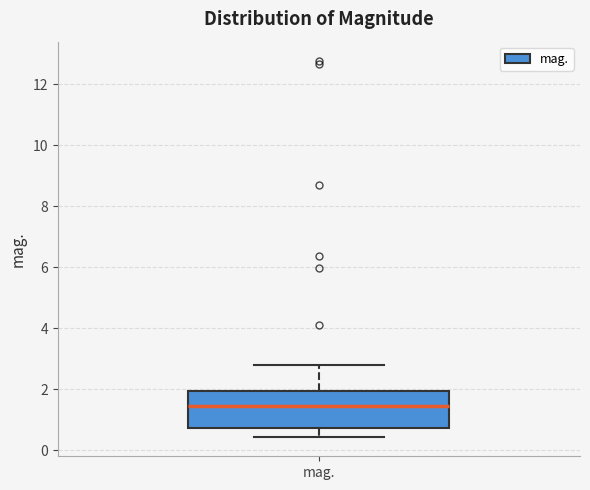

Transcribe this box plot: give where the median line is, the range the box spans, and where the two whiskers end, as read against the y-axis. The values are not printed on the chart, so give them approximately, as read against the axis.

median 1.4, box 0.8 to 2.0, whiskers 0.4 to 2.8